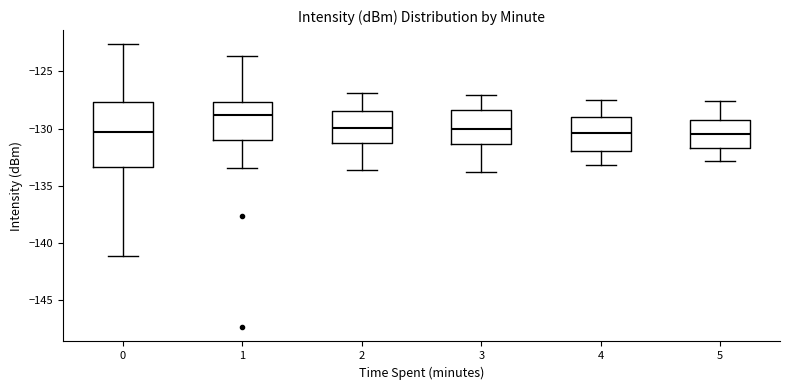

Reading left to right, transcribe this box plot: for each box, give where its median line is, the range the box spans, and where its two whiskers end, as read against the y-axis. The values are not printed on the chart, so give them approximately, as read against the axis.

0: median -130.5, box -133.5 to -127.5, whiskers -141.0 to -122.5
1: median -129.0, box -131.0 to -127.5, whiskers -133.5 to -123.5
2: median -130.0, box -131.5 to -128.5, whiskers -133.5 to -127.0
3: median -130.0, box -131.5 to -128.5, whiskers -134.0 to -127.0
4: median -130.5, box -132.0 to -129.0, whiskers -133.0 to -127.5
5: median -130.5, box -131.5 to -129.0, whiskers -133.0 to -127.5